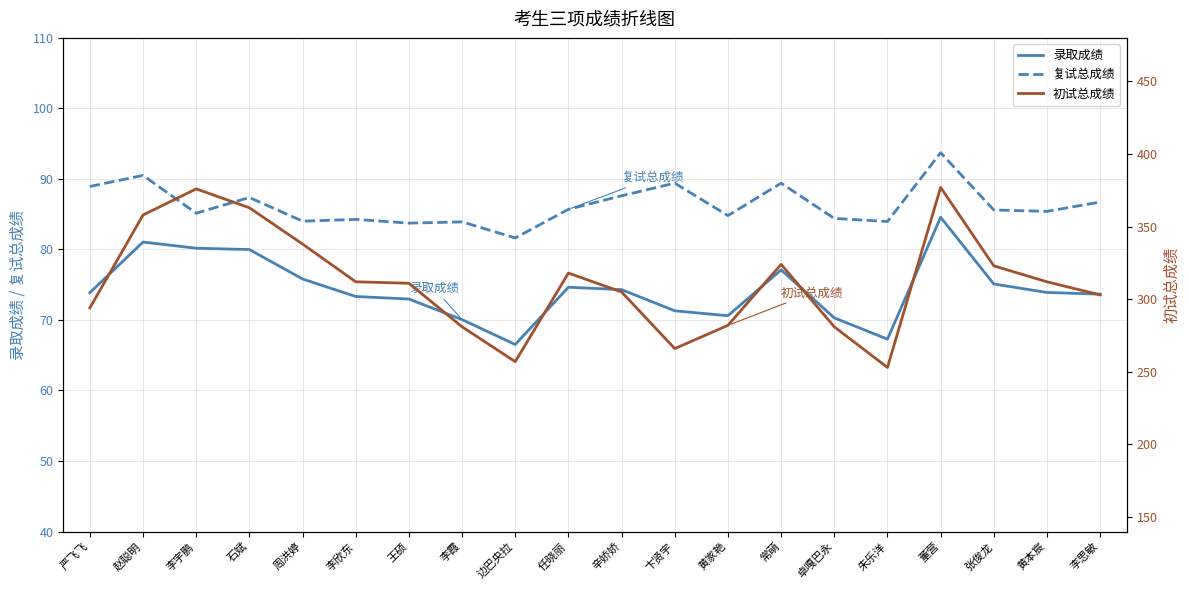

Read the 录取成绩 value at 严飞飞.

73.9